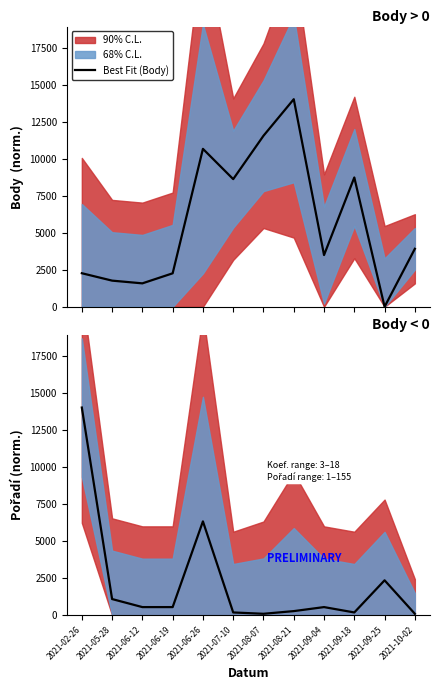

At which label does Best Fit (Body) reach its minimum?

2021-09-25